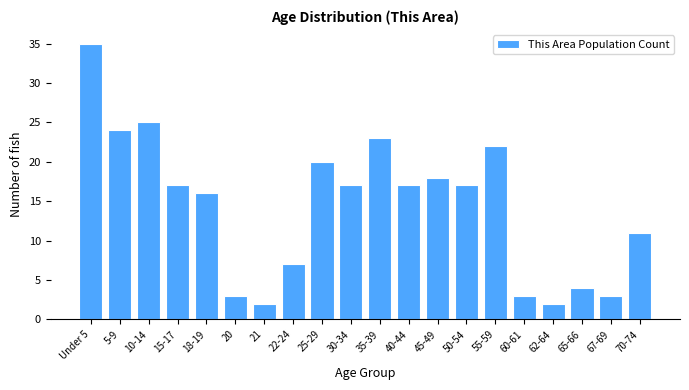

Reading left to right, what are all the values shown in this chart?

35	24	25	17	16	3	2	7	20	17	23	17	18	17	22	3	2	4	3	11